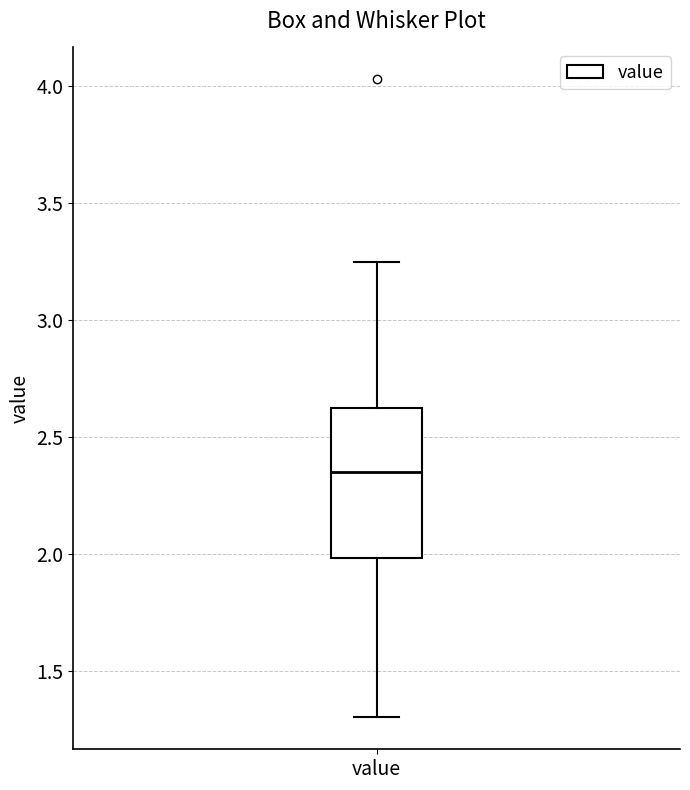

Where is the upper edge of the box for value on the y-axis? The values are not printed on the chart, so give them approximately, as read against the axis.

2.65